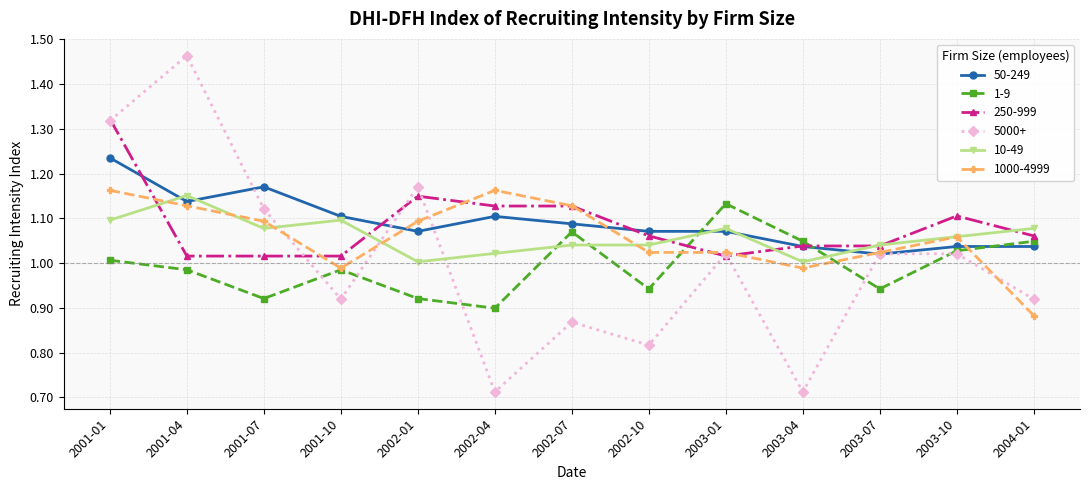

What position from the right is 2002-07?

7